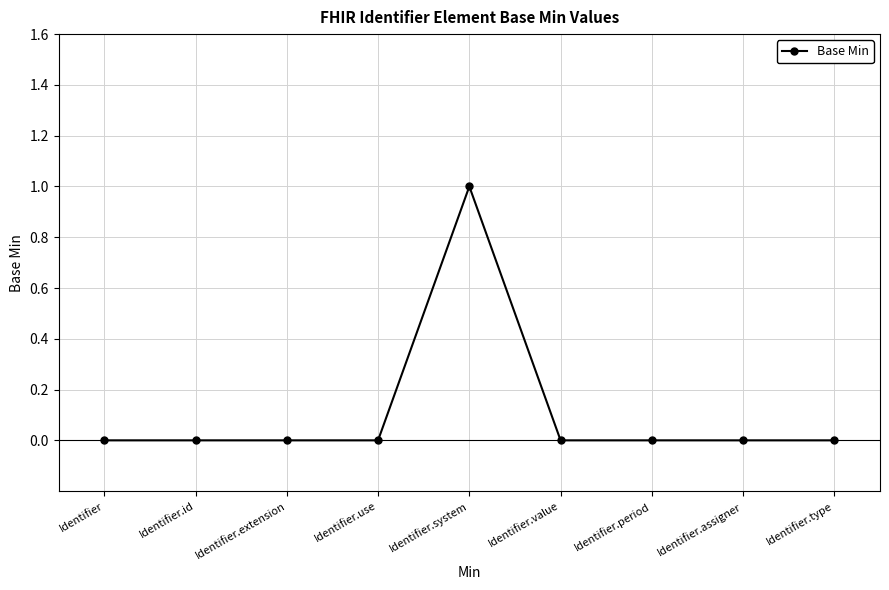

The value at Identifier is 1. True or false?

False